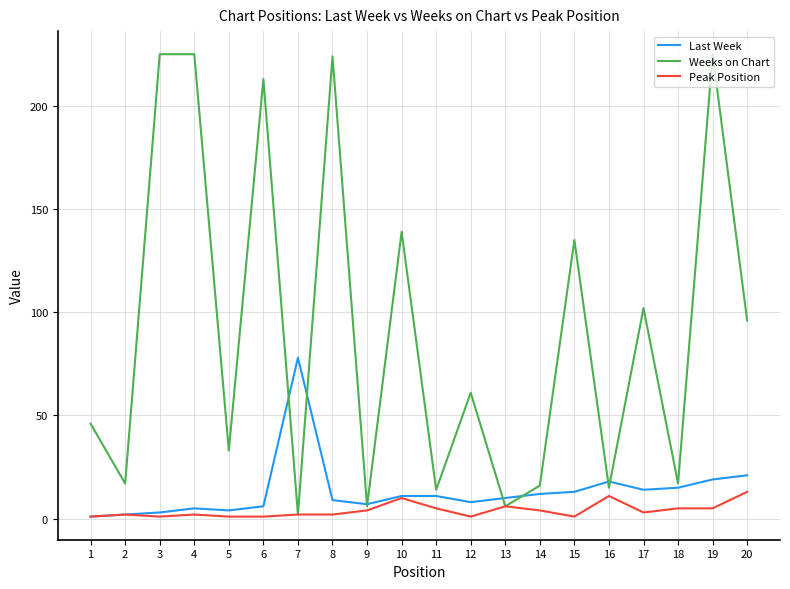

Rank the series by their maximum value, from lowest to highest.

Peak Position, Last Week, Weeks on Chart